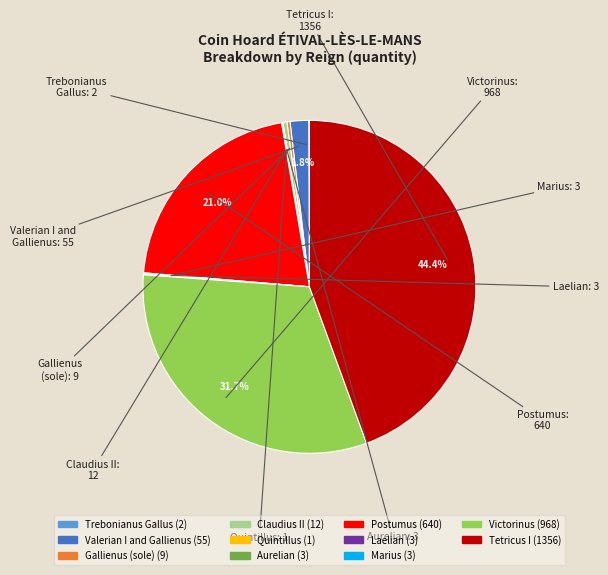

Is there any slice that represents more than half of the pie?

No